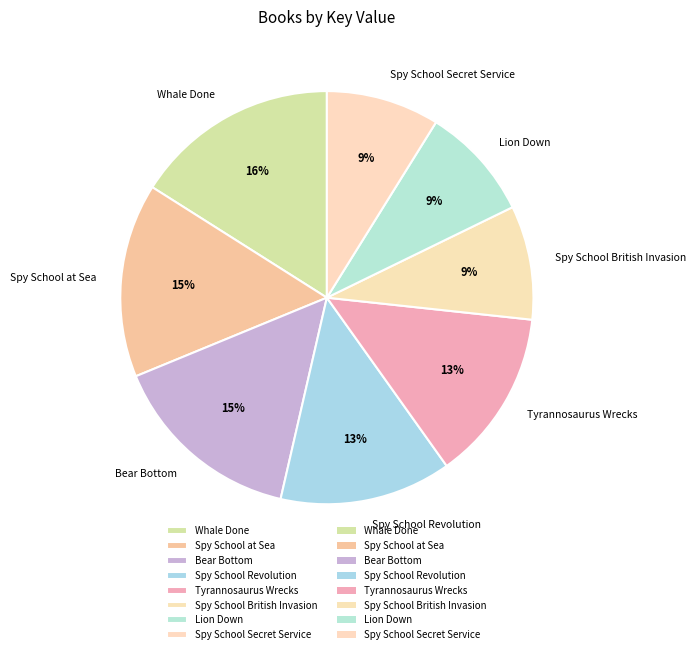

Is the sum of Spy School Revolution and Spy School British Invasion greater than half?

No